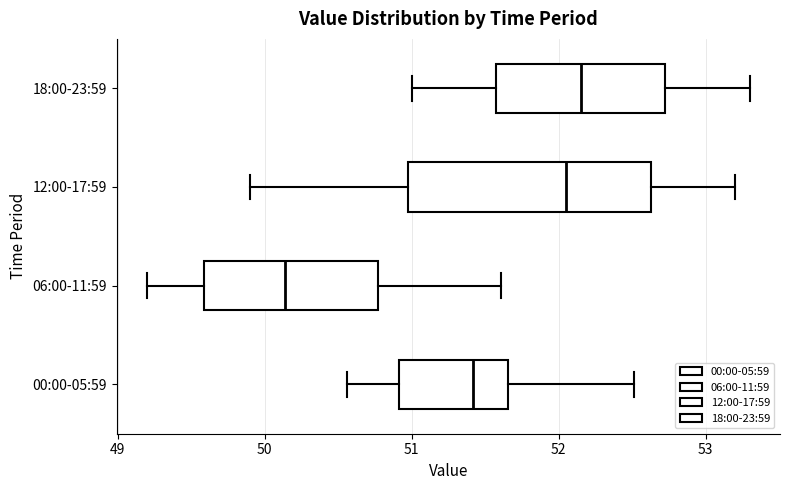

Which box's median line is the furthest to the right?

18:00-23:59